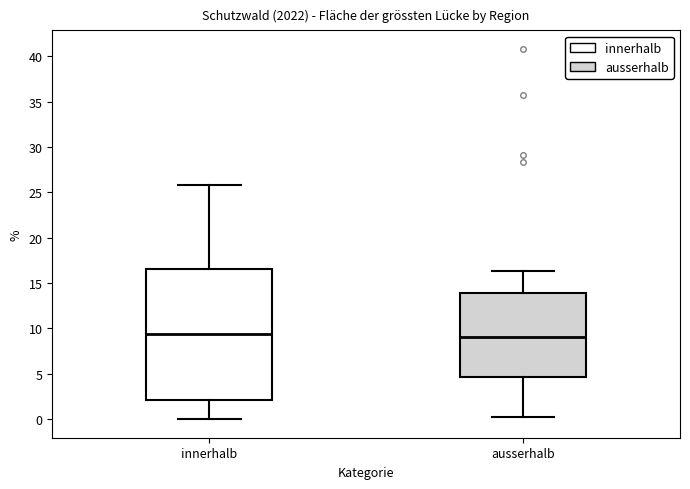

Where is the lower edge of the box for innerhalb on the y-axis? The values are not printed on the chart, so give them approximately, as read against the axis.

2.0